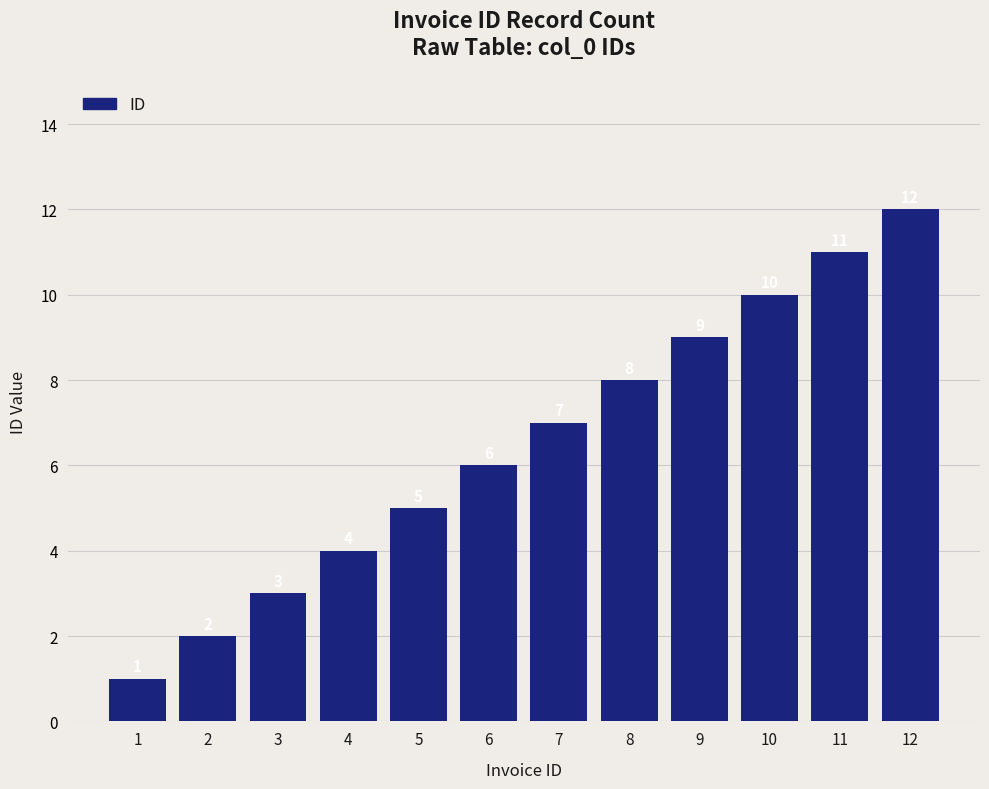

What is the difference between the values at 10 and 11?

1